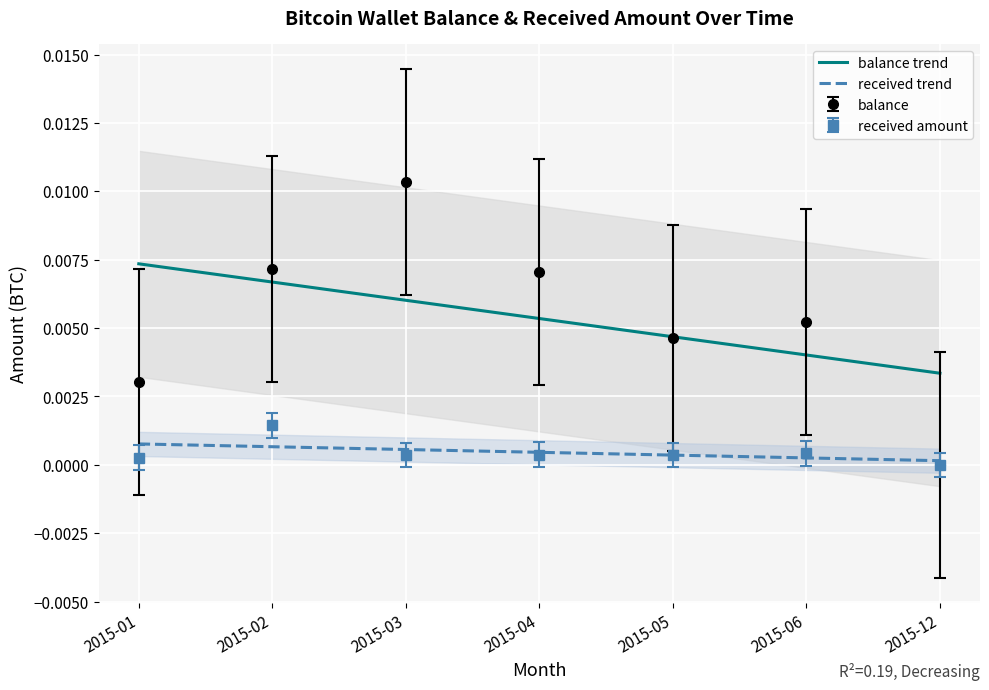

List the series in order of their overall mean, lowest first.

received_amount, balance